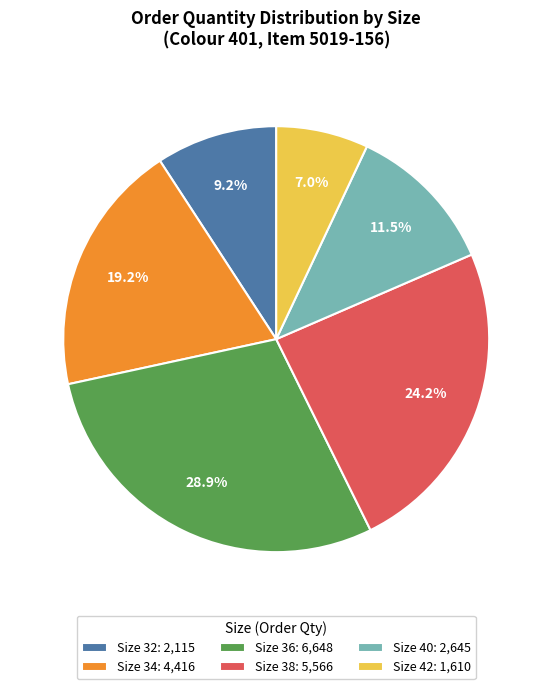

How much of the chart is everything except Size 32: 2,115?

90.8%